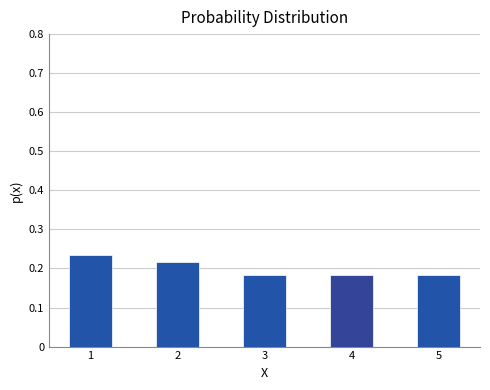

The chart shows a value of 0.1 at 4. True or false?

False